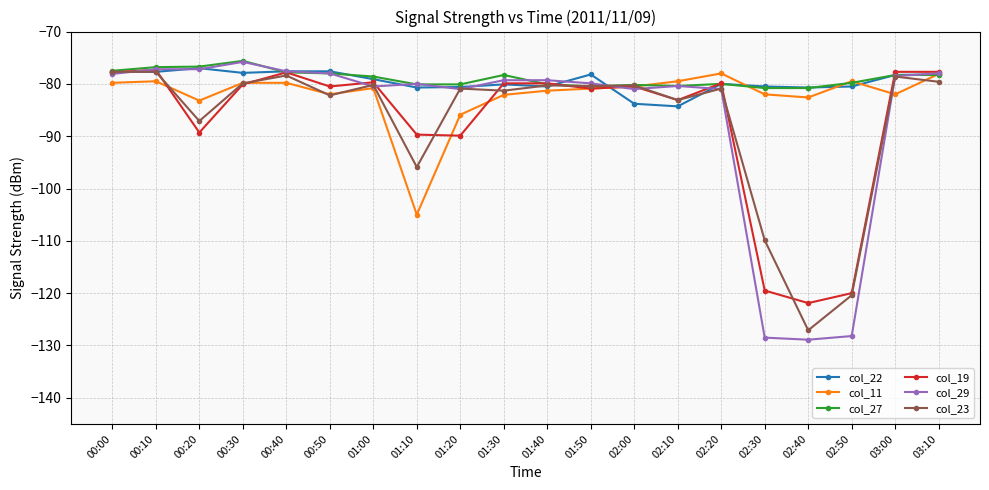

What is the total value across all series at 03:10?

-469.9